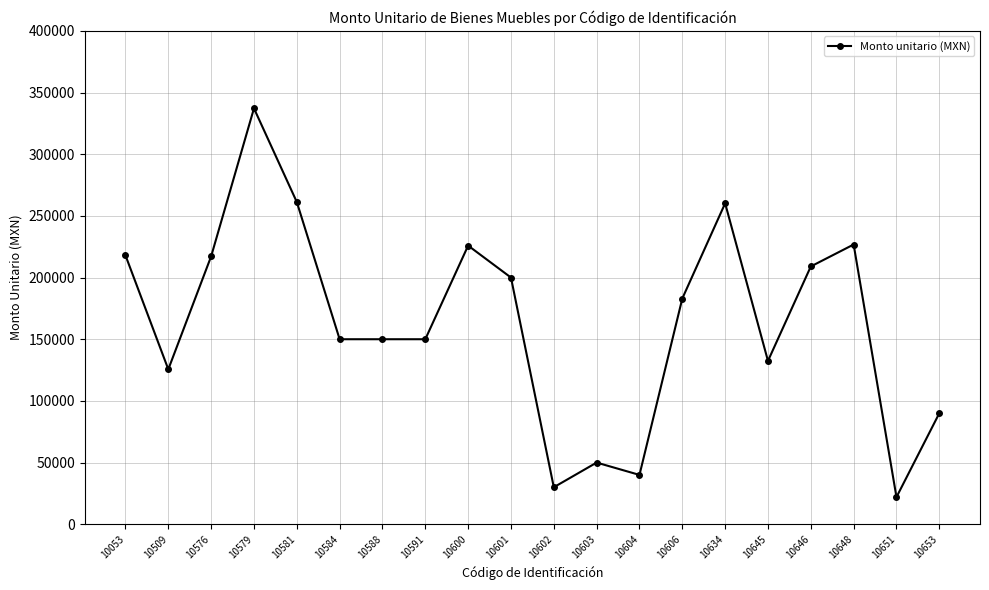

What is the sum of the values at 10645 and 10588?

282432.4